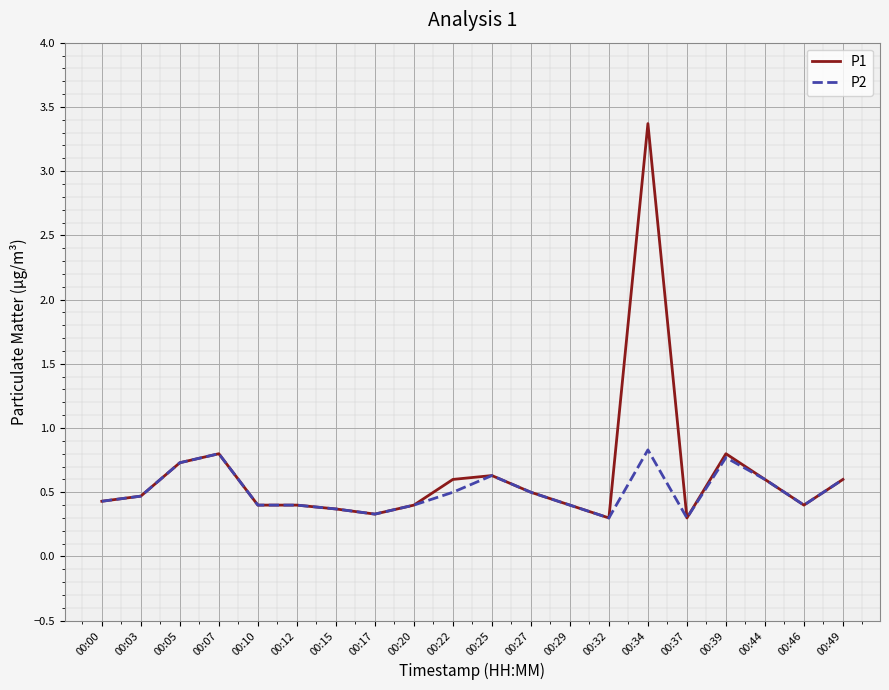

Reading left to right, list all the values displayed in this chart.

P1: 0.4	0.5	0.7	0.8	0.4	0.4	0.4	0.3	0.4	0.6	0.6	0.5	0.4	0.3	3.4	0.3	0.8	0.6	0.4	0.6
P2: 0.4	0.5	0.7	0.8	0.4	0.4	0.4	0.3	0.4	0.5	0.6	0.5	0.4	0.3	0.8	0.3	0.8	0.6	0.4	0.6